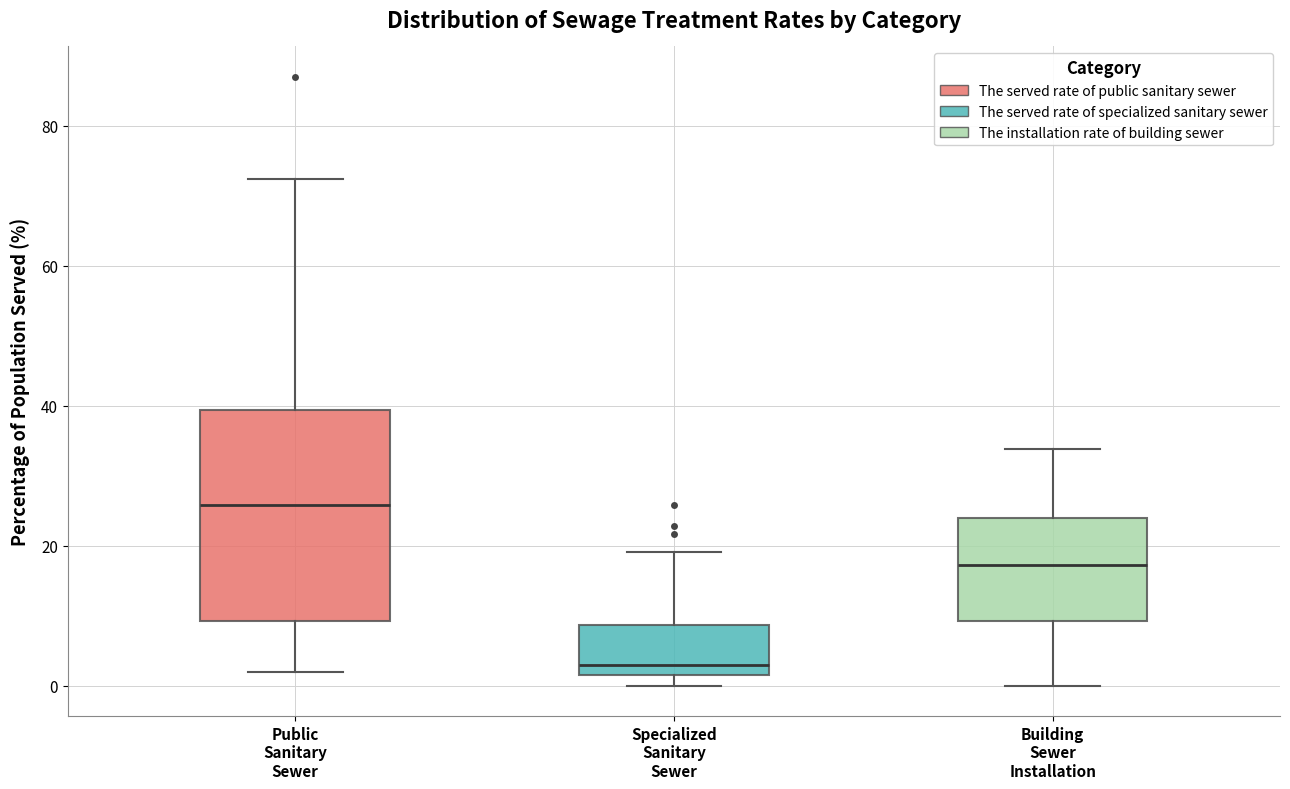

Reading left to right, read every box against the y-axis: the position of its median line, the range the box covers, and the ends of its whiskers. The values are not printed on the chart, so give them approximately, as read against the axis.

Public Sanitary Sewer: median 26, box 10 to 40, whiskers 2 to 72
Specialized Sanitary Sewer: median 2 (just above the box's lower edge), box 2 to 8, whiskers 0 to 20
Building Sewer Installation: median 18, box 10 to 24, whiskers 0 to 34